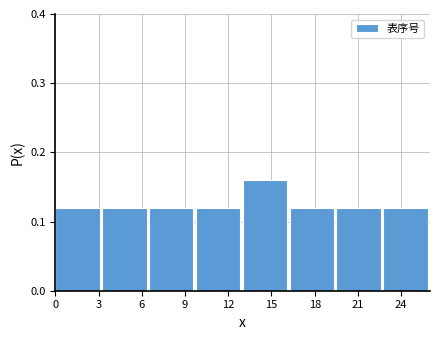

Over which range of the x-axis is the bar tallest?

13.00 to 16.25